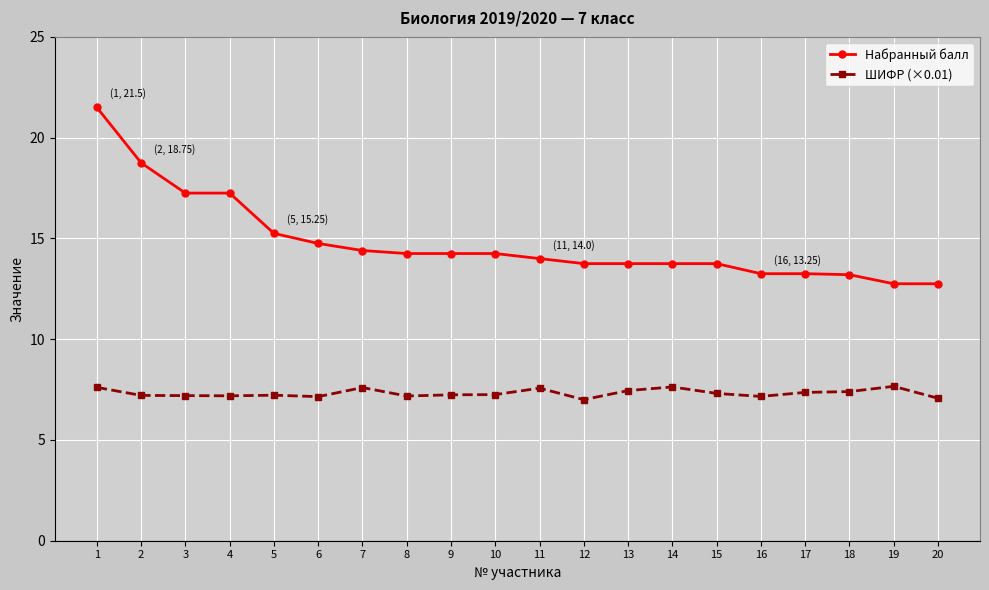

Count the number of categories in the chart.

20